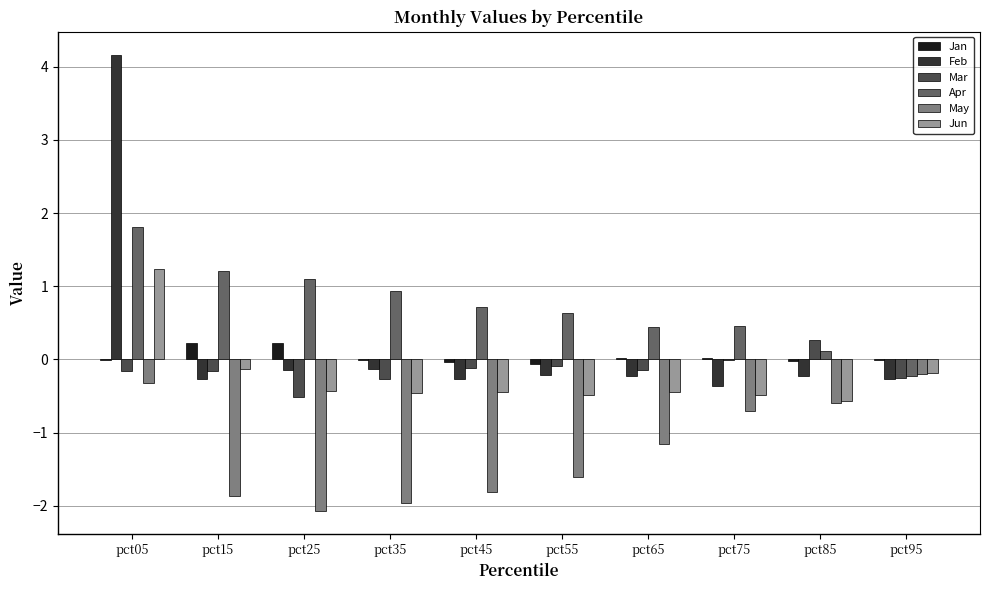

What is the spread (max minus min) of values at pct35?

2.9